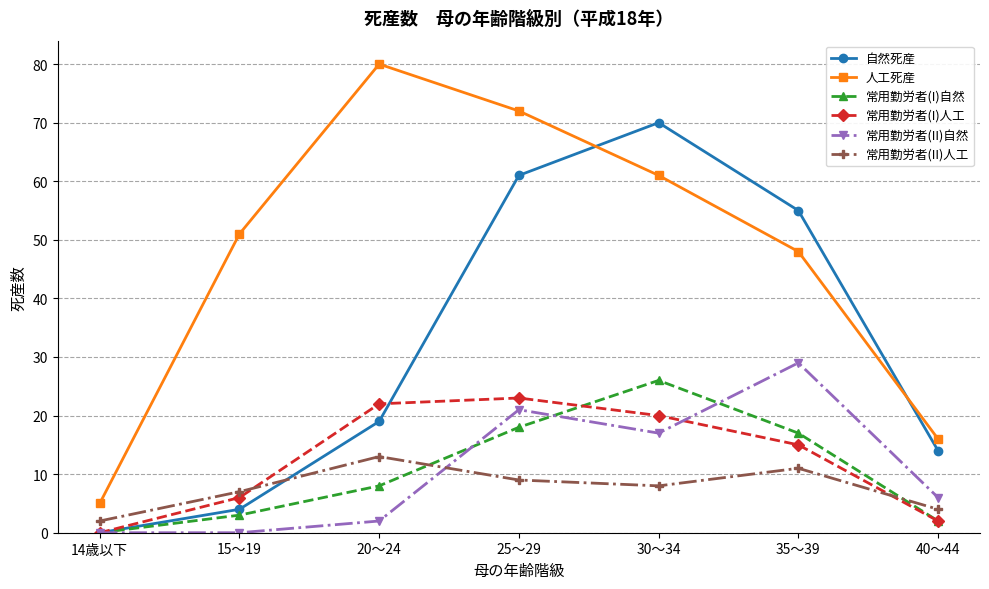

At which category does 常用勤労者(I)自然 reach its first local peak?

30～34